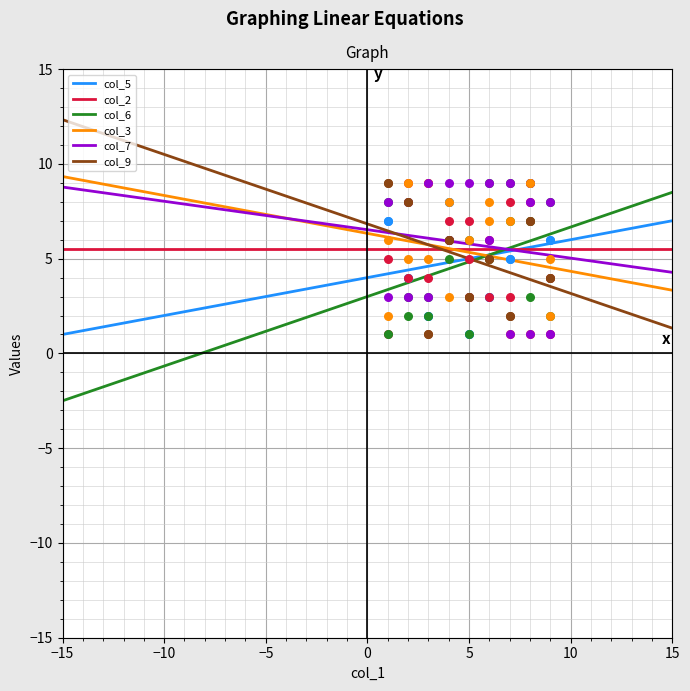

Which series has the largest total across all categories?

col_7